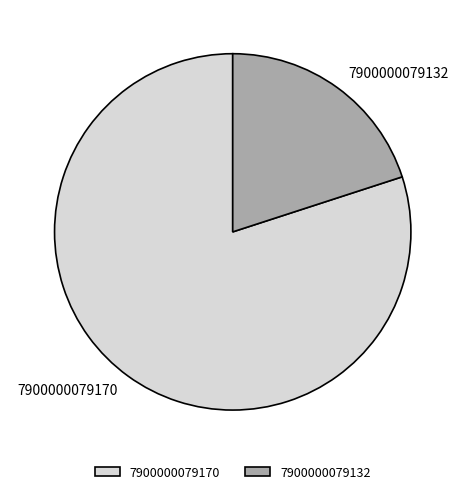

Which has a higher value, 7900000079132 or 7900000079170?

7900000079170